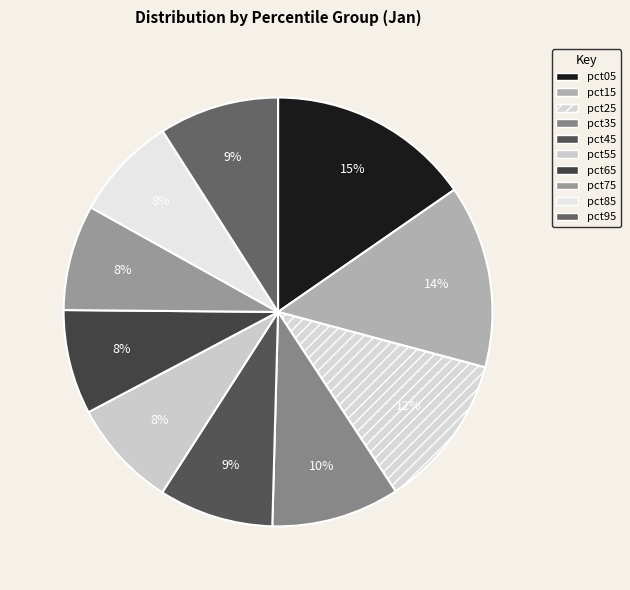

Is it true that pct85 is 8% of the pie?

True